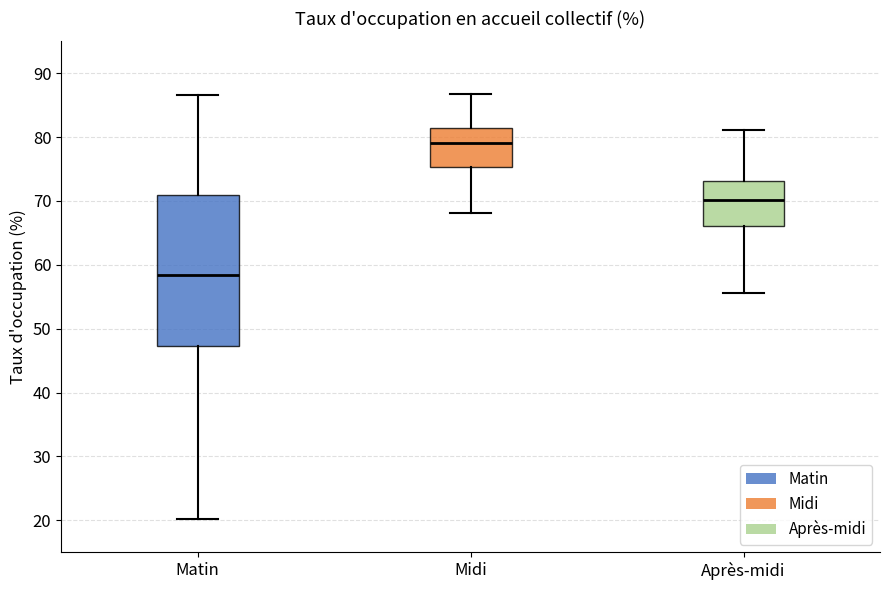

Where does the median line of the box for Matin sit on the y-axis? The values are not printed on the chart, so give them approximately, as read against the axis.

58